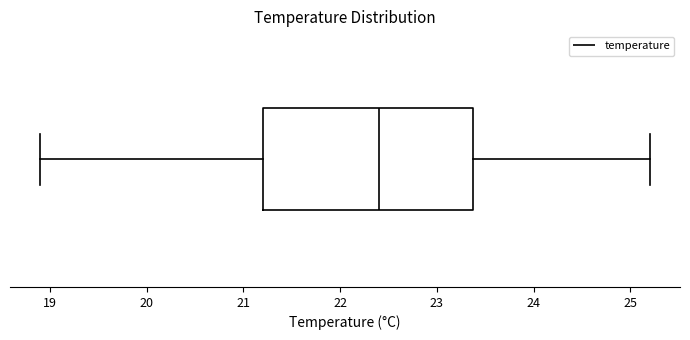

Where is the right edge of the box on the x-axis? The values are not printed on the chart, so give them approximately, as read against the axis.

23.4